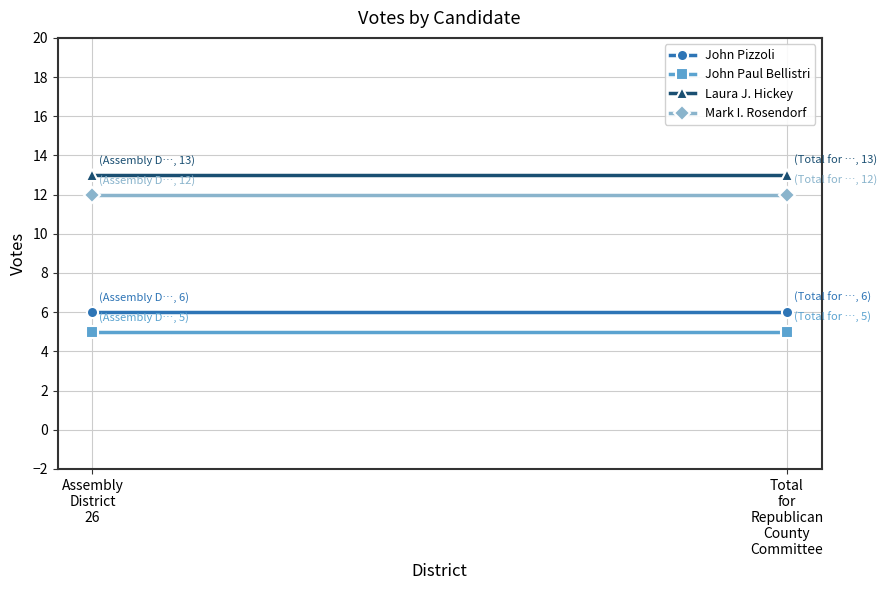

Reading left to right, list all the values displayed in this chart.

John Pizzoli: 6	6
John Paul Bellistri: 5	5
Laura J. Hickey: 13	13
Mark I. Rosendorf: 12	12